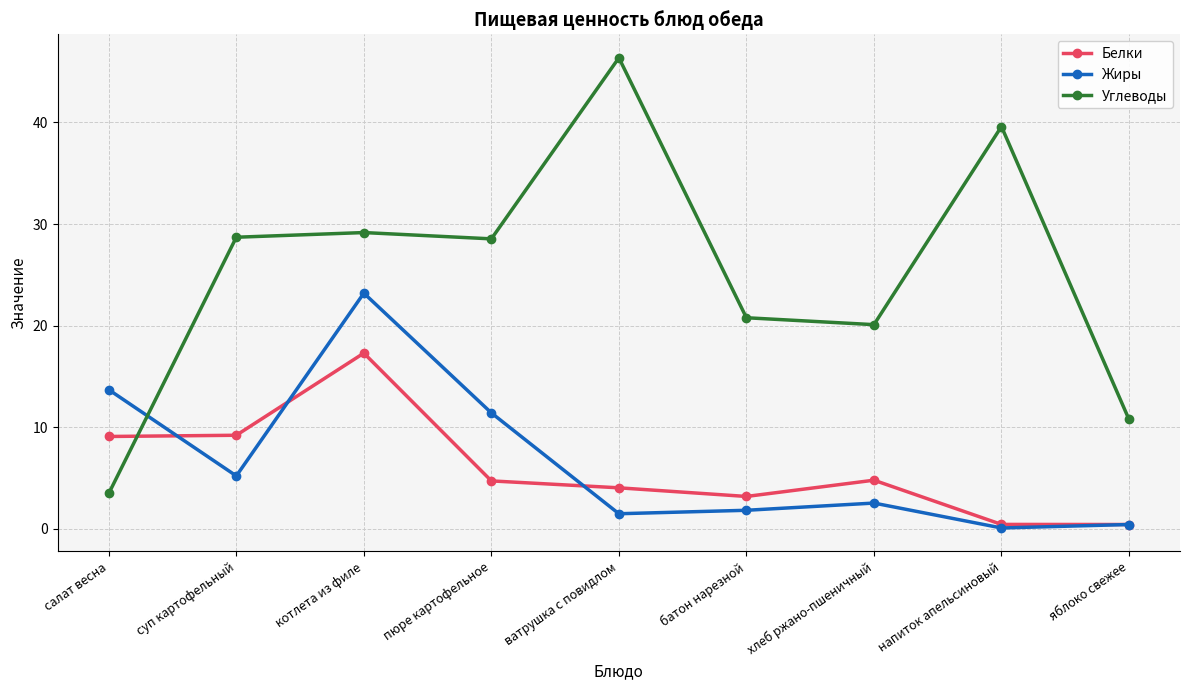

The value of Жиры at салат весна is 13.7. True or false?

True